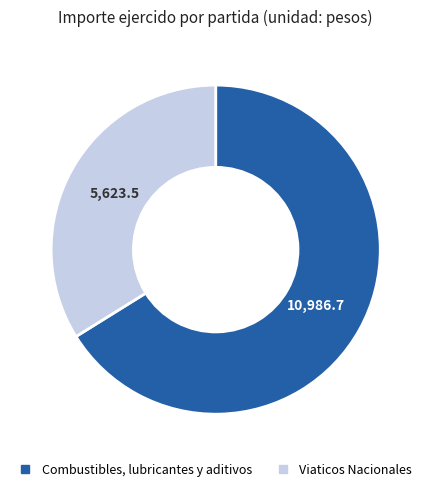

Is there any slice that represents more than half of the pie?

Yes